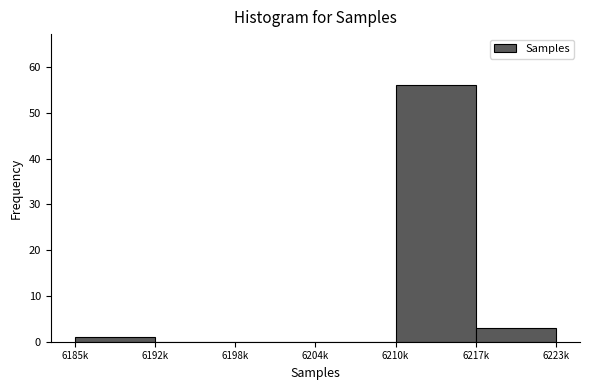

Reading right to left, what are all the values shown in this chart?

6217k=3	6210k=56	6204k=0	6198k=0	6192k=0	6185k=1